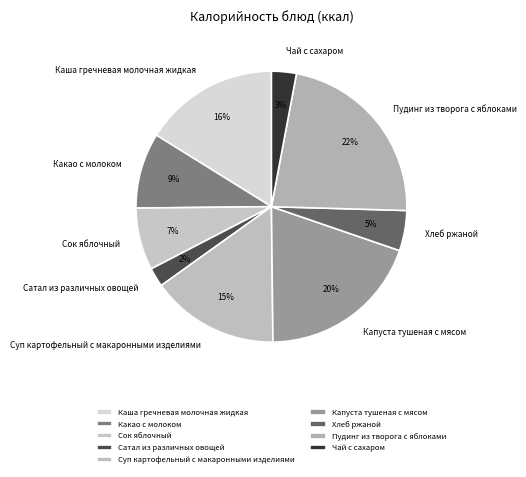

Which slice is the largest?

Пудинг из творога с яблоками